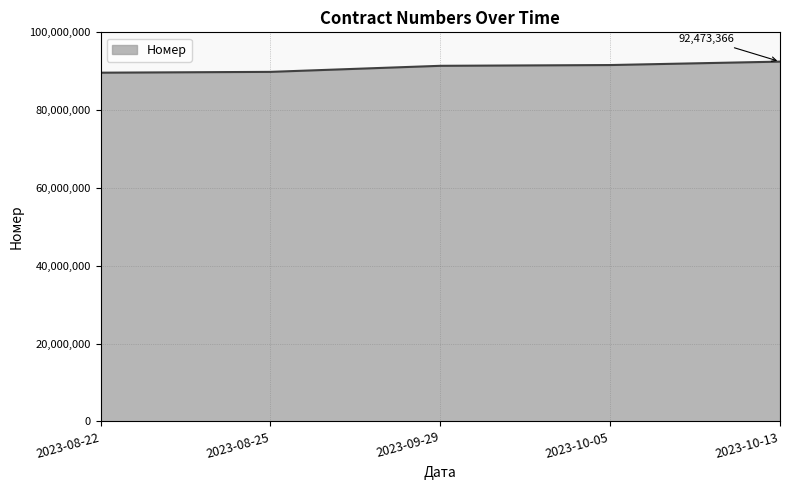

What is the smallest value displayed?

89628715